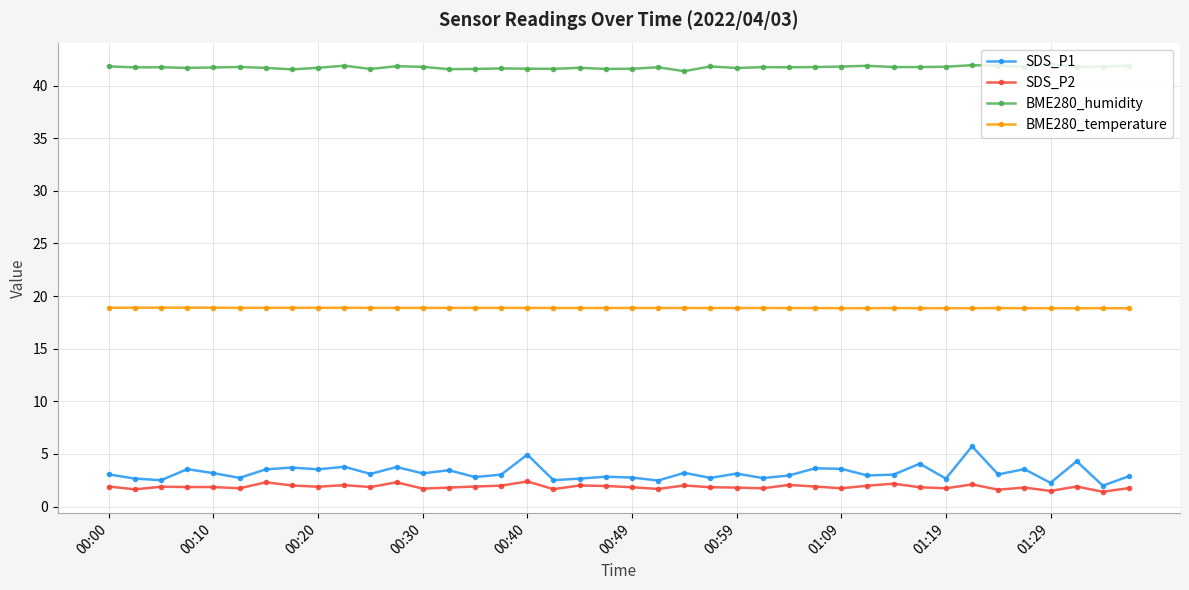

What is the value of the BME280_temperature point at the 28th from the left?

18.9